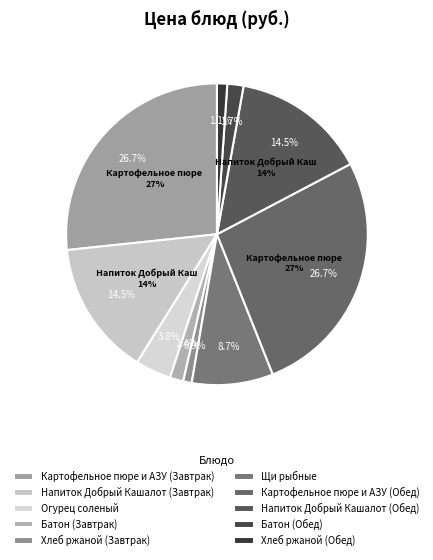

Approximately how many times larger is the value at Огурец соленый compared to Щи рыбные?

0.4